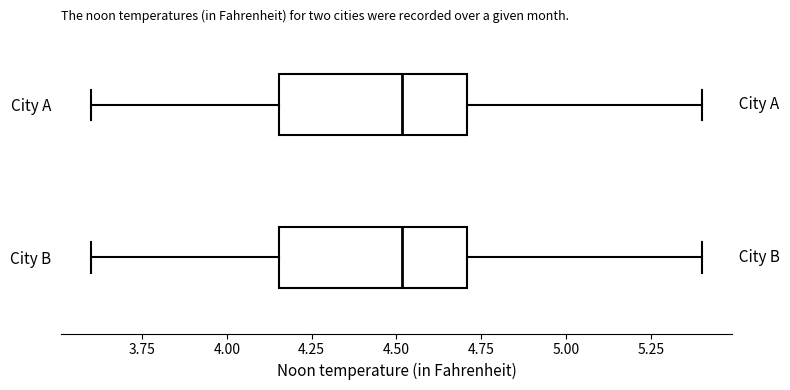

Where is the left edge of the box for City A on the x-axis? The values are not printed on the chart, so give them approximately, as read against the axis.

4.15